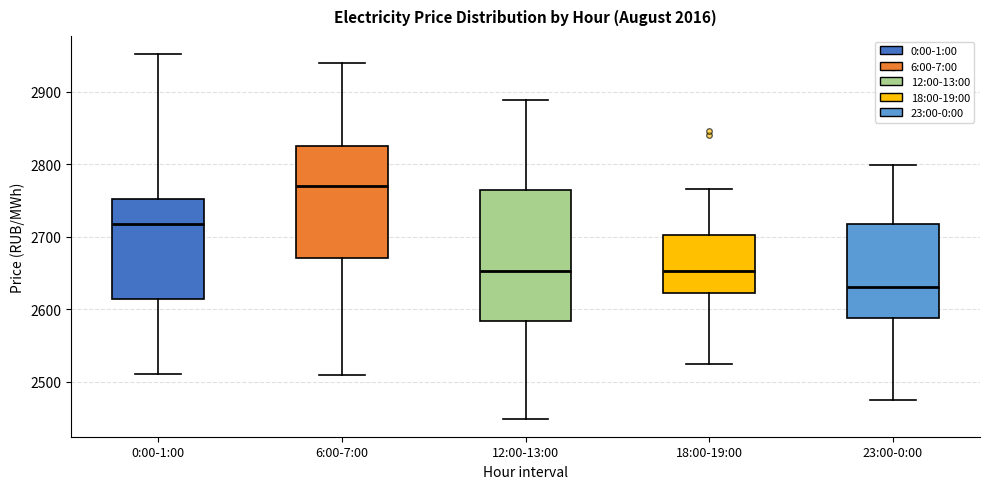

Where is the upper edge of the box for 12:00-13:00 on the y-axis? The values are not printed on the chart, so give them approximately, as read against the axis.

2760